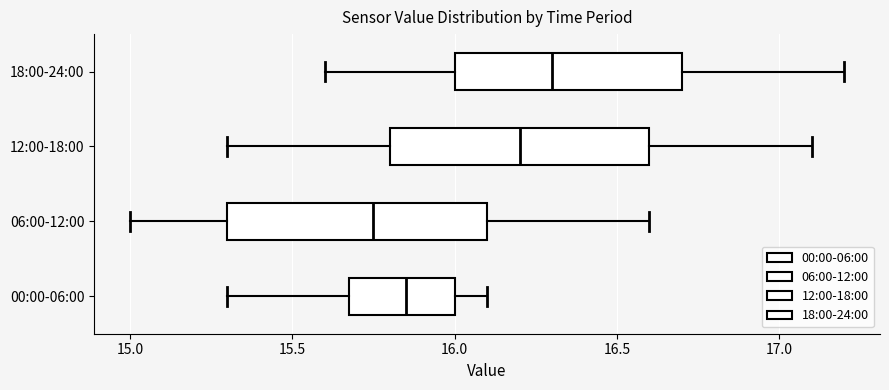

Reading bottom to top, transcribe this box plot: for each box, give where its median line is, the range the box spans, and where its two whiskers end, as read against the x-axis. The values are not printed on the chart, so give them approximately, as read against the axis.

00:00-06:00: median 15.85, box 15.70 to 16.00, whiskers 15.30 to 16.10
06:00-12:00: median 15.75, box 15.30 to 16.10, whiskers 15.00 to 16.60
12:00-18:00: median 16.20, box 15.80 to 16.60, whiskers 15.30 to 17.10
18:00-24:00: median 16.30, box 16.00 to 16.70, whiskers 15.60 to 17.20